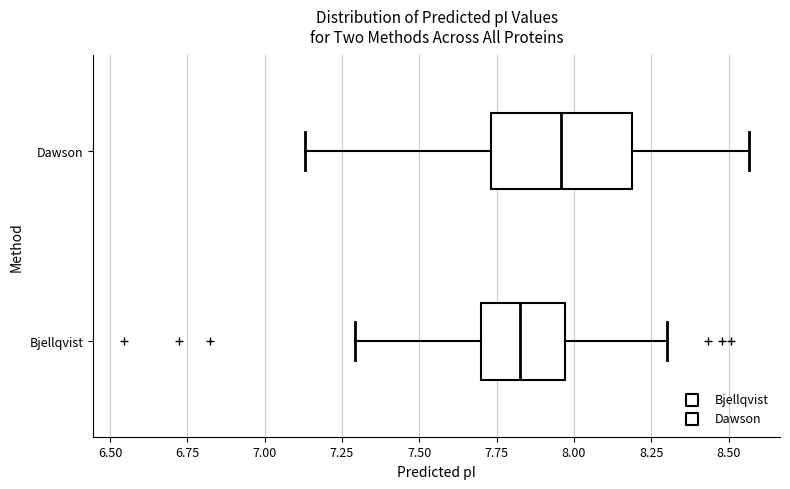

Where is the left edge of the box for Dawson on the x-axis? The values are not printed on the chart, so give them approximately, as read against the axis.

7.75